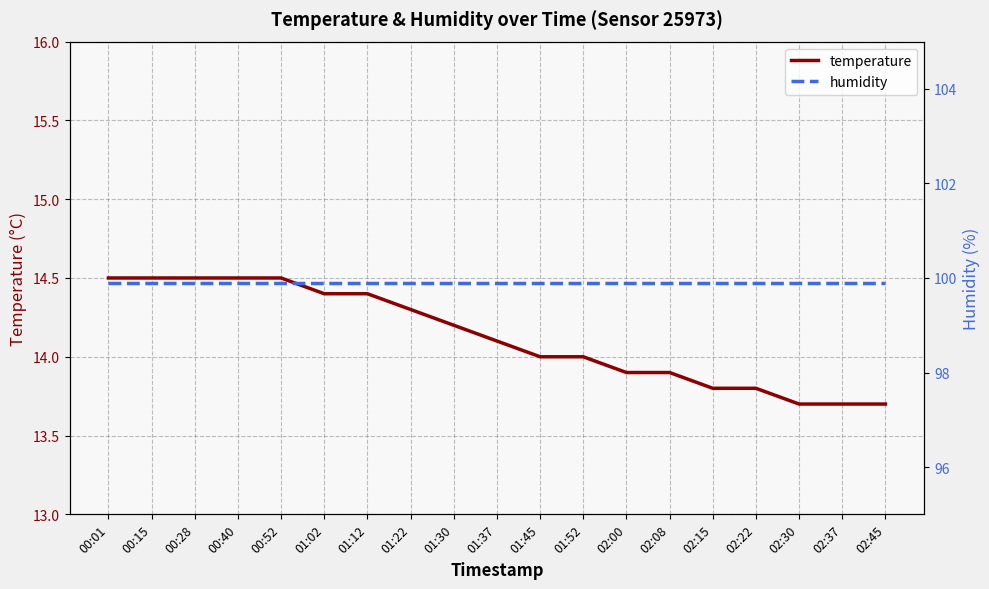

Which has a higher value, 02:08 or 01:30?

01:30